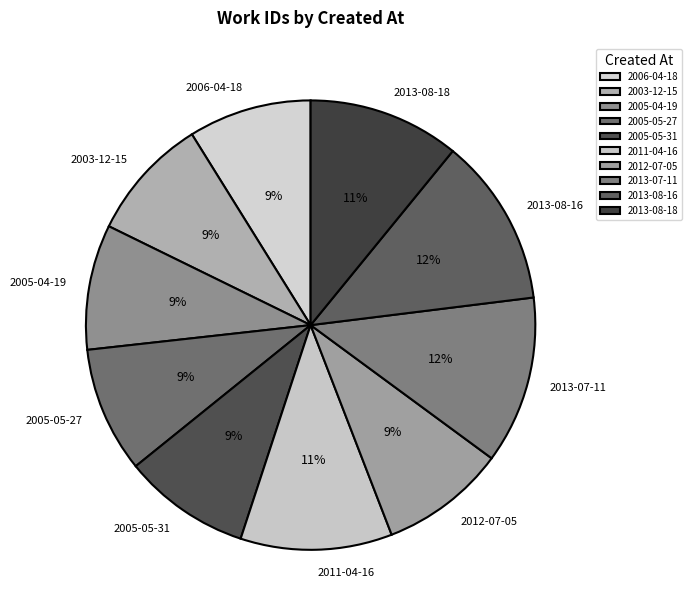

To the nearest percent, what percentage of the pie is 2012-07-05?

9%